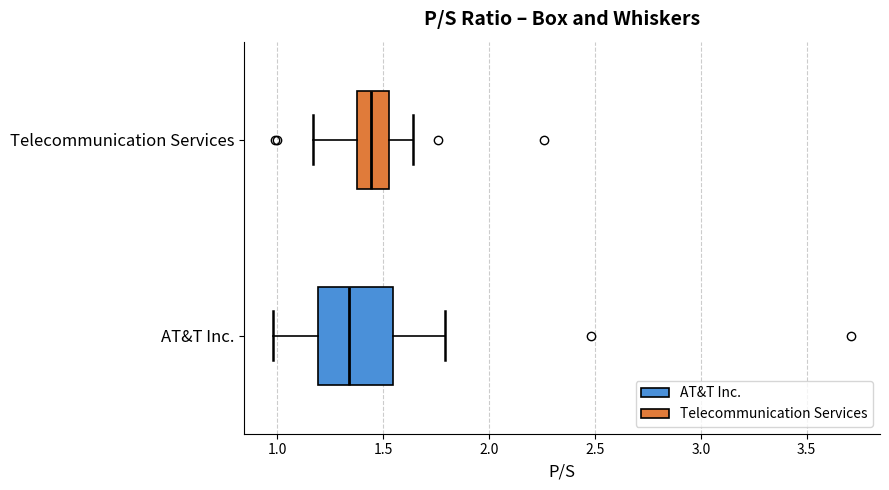

Reading bottom to top, transcribe this box plot: for each box, give where its median line is, the range the box spans, and where its two whiskers end, as read against the x-axis. The values are not printed on the chart, so give them approximately, as read against the axis.

AT&T Inc.: median 1.35, box 1.20 to 1.55, whiskers 1.00 to 1.80
Telecommunication Services: median 1.45, box 1.40 to 1.55, whiskers 1.15 to 1.65